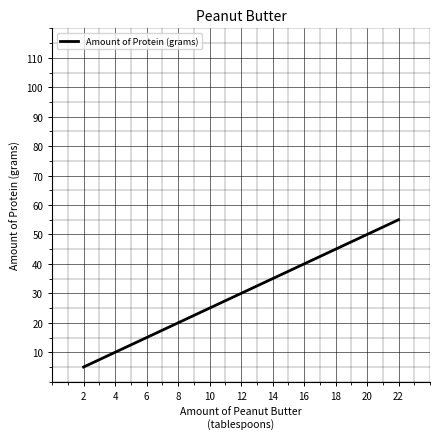

Approximately how many times larger is the value at 4 compared to 20?

0.2